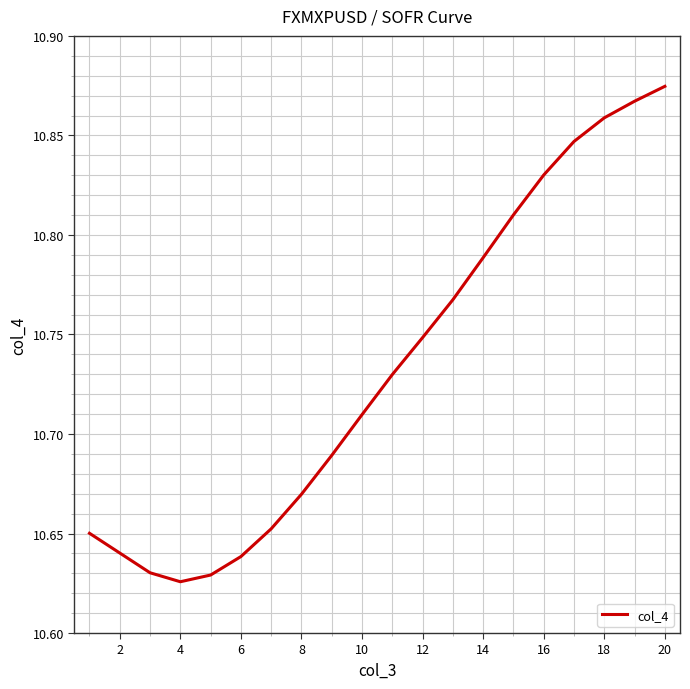

Is this an area chart (filled region under the line)?

No